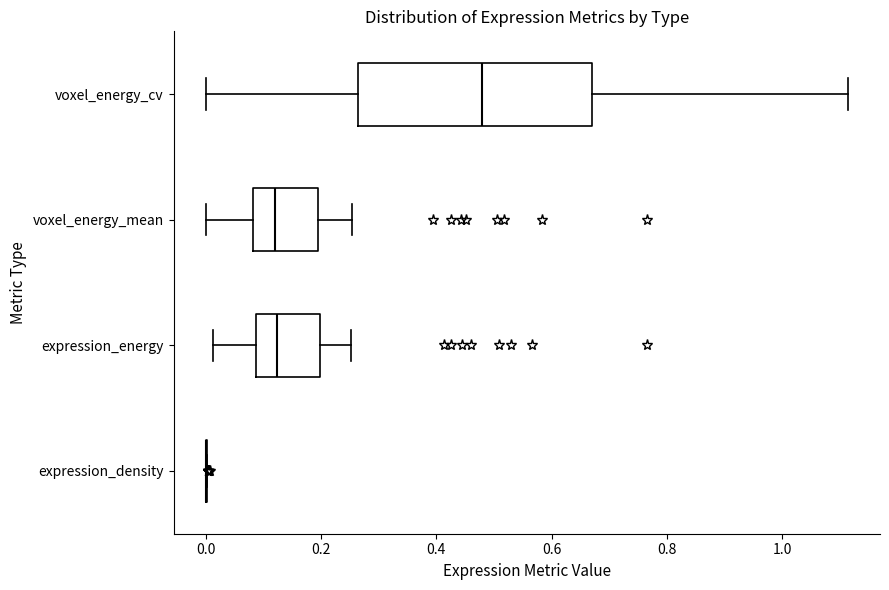

Reading bottom to top, read every box against the x-axis: the position of its median line, the range the box covers, and the ends of its whiskers. The values are not printed on the chart, so give them approximately, as read against the axis.

expression_density: box collapsed to a line at 0.00, whiskers 0.00 to 0.00
expression_energy: median 0.12, box 0.08 to 0.20, whiskers 0.02 to 0.26
voxel_energy_mean: median 0.12, box 0.08 to 0.20, whiskers 0.00 to 0.26
voxel_energy_cv: median 0.48, box 0.26 to 0.66, whiskers 0.00 to 1.12